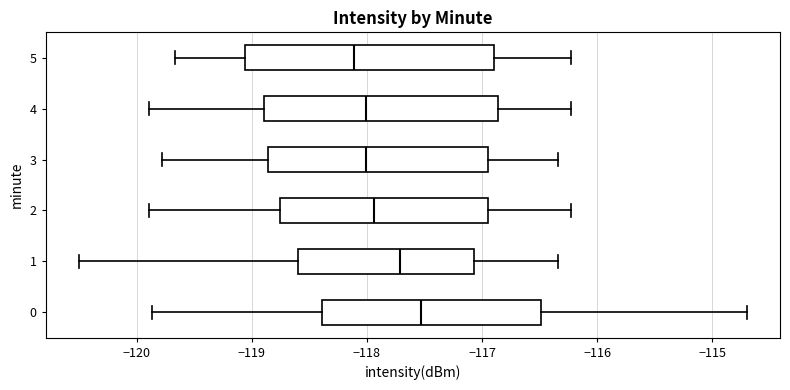

Which box's median line is the furthest to the left?

5